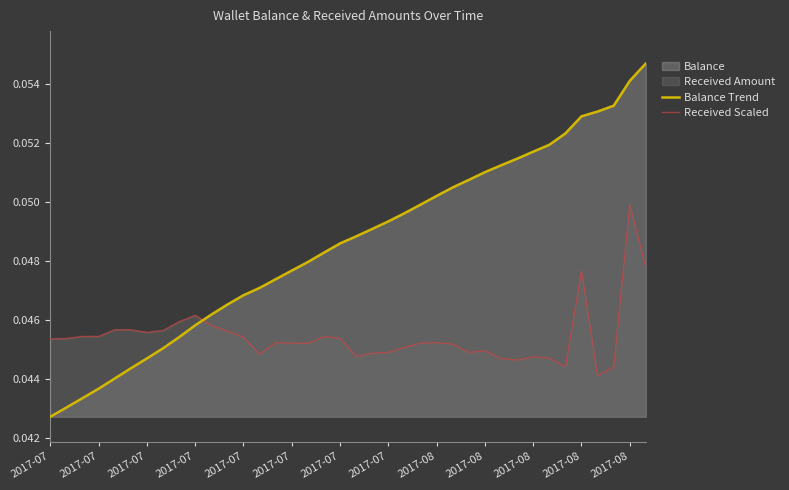

How many lines are shown in the chart?

2